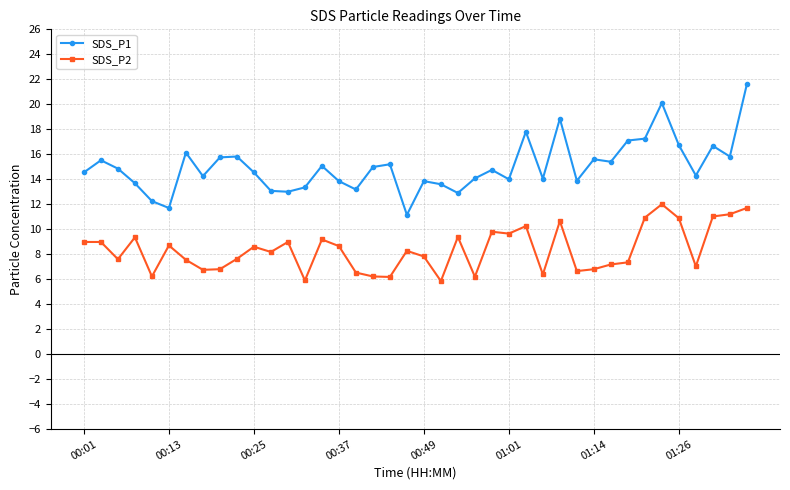

True or false: SDS_P1 and SDS_P2 intersect in this chart.

False